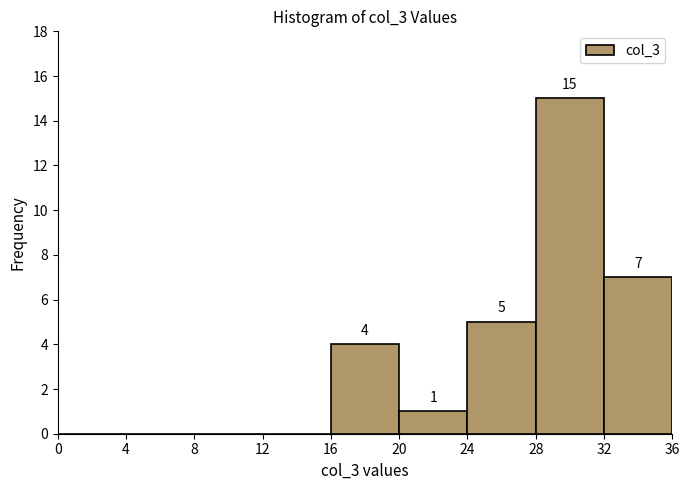

Over which range of the x-axis is the bar tallest?

28 to 32